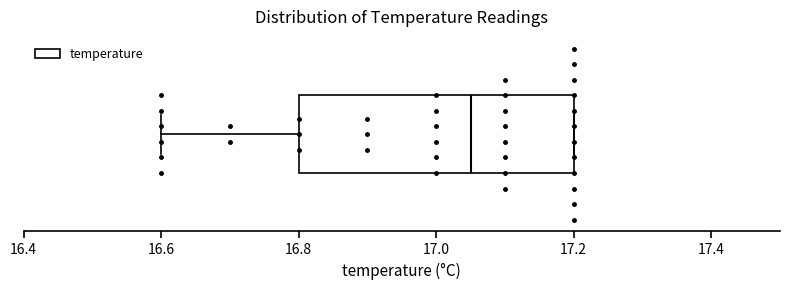

Where does the left whisker of the box end on the x-axis? The values are not printed on the chart, so give them approximately, as read against the axis.

16.60